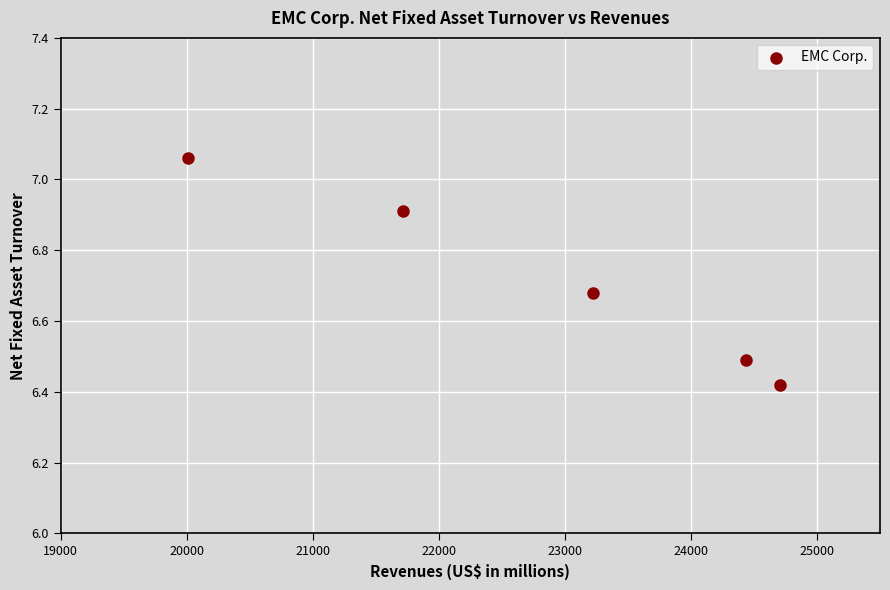

What is the average X value?

22817.6